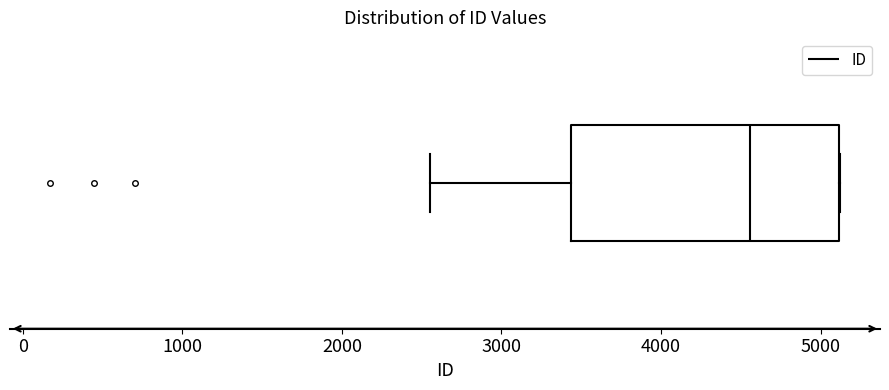

Where is the left edge of the box on the x-axis? The values are not printed on the chart, so give them approximately, as read against the axis.

3400